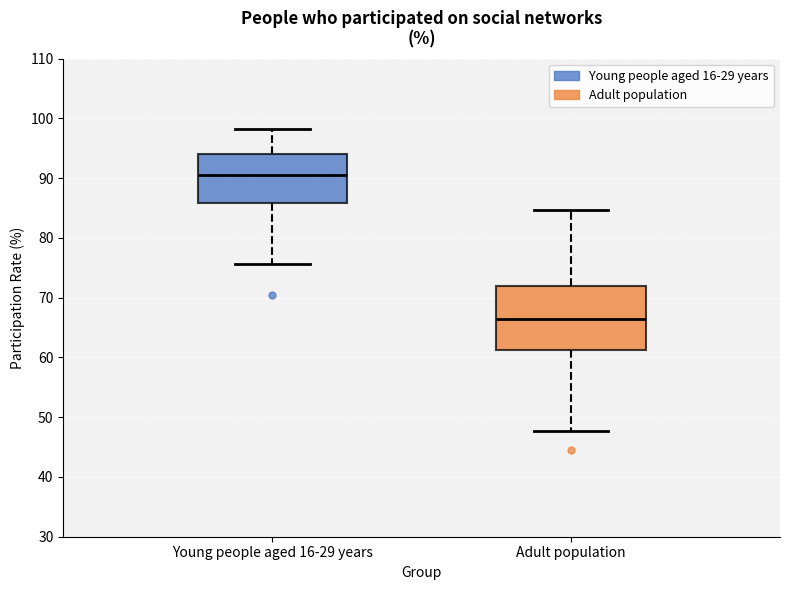

Which box's median line is the highest?

Young people aged 16-29 years